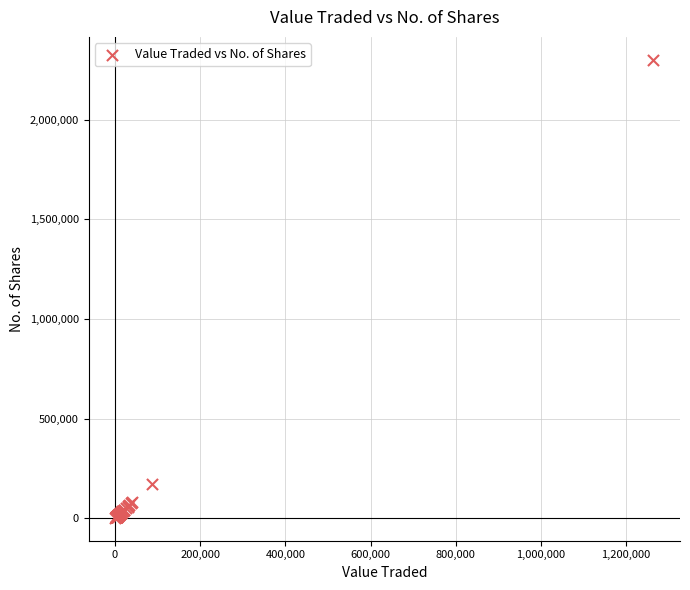

What Y value in the scatter plot is closest to 1151643?

171756